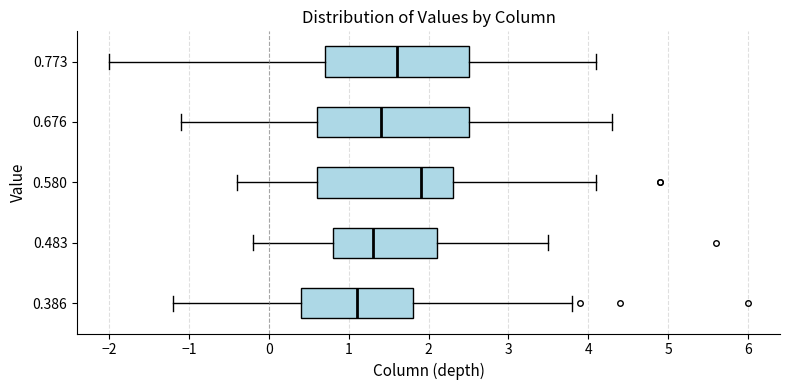

Reading bottom to top, transcribe this box plot: for each box, give where its median line is, the range the box spans, and where its two whiskers end, as read against the x-axis. The values are not printed on the chart, so give them approximately, as read against the axis.

0.386: median 1.1, box 0.4 to 1.8, whiskers -1.2 to 3.8
0.483: median 1.3, box 0.8 to 2.1, whiskers -0.2 to 3.5
0.580: median 1.9, box 0.6 to 2.3, whiskers -0.4 to 4.1
0.676: median 1.4, box 0.6 to 2.5, whiskers -1.1 to 4.3
0.773: median 1.6, box 0.7 to 2.5, whiskers -2.0 to 4.1